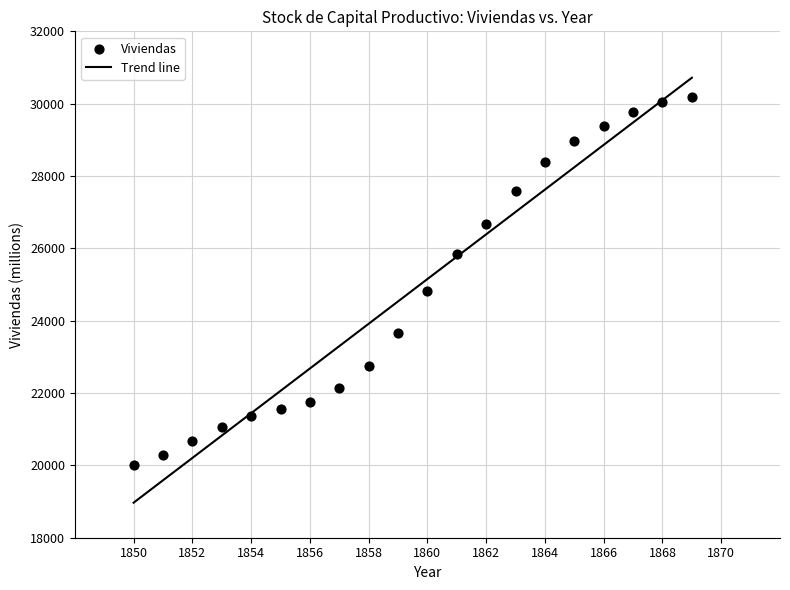

What is the range of Y values (max minus min)?

10177.4